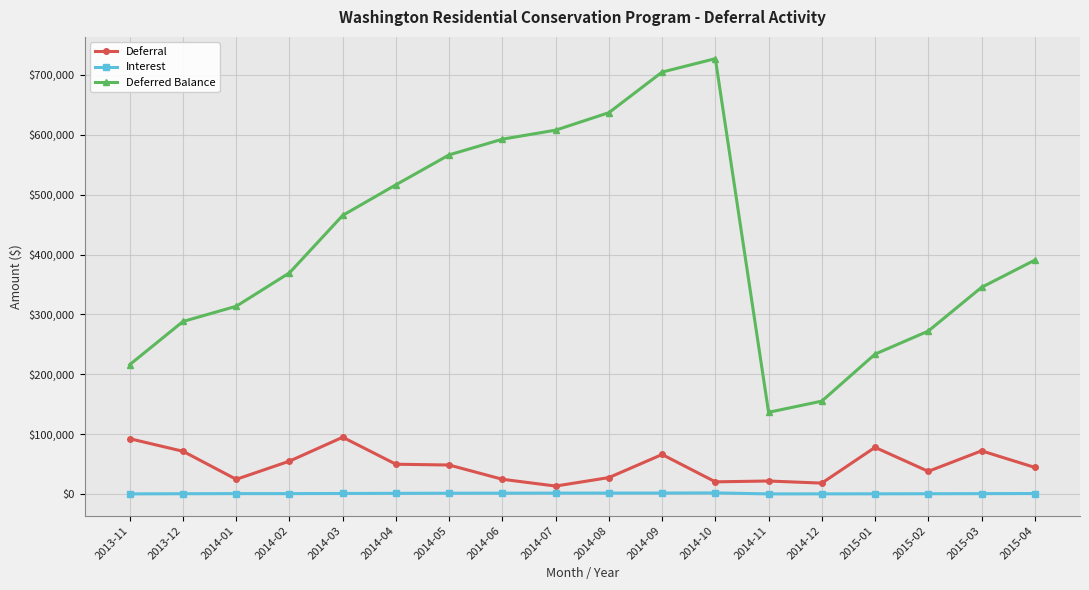

What is the difference between the maximum and minimum values in the Deferred Balance series?

590657.0